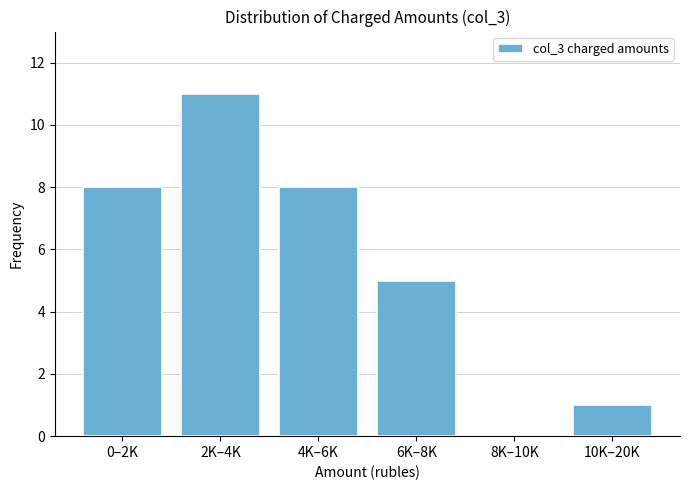

Reading right to left, what are all the values shown in this chart?

10K–20K=1	8K–10K=0	6K–8K=5	4K–6K=8	2K–4K=11	0–2K=8